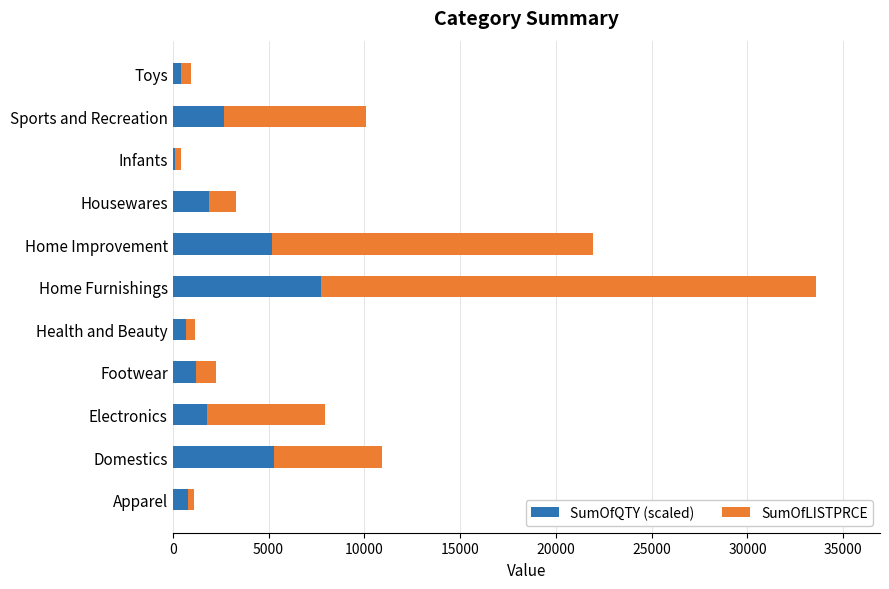

What is the average value of the SumOfQTY (scaled) series?

2530.6